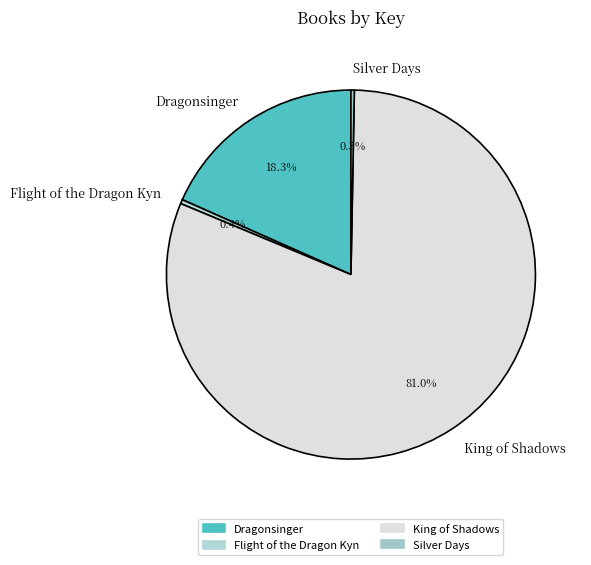

How many segments does this pie chart have?

4